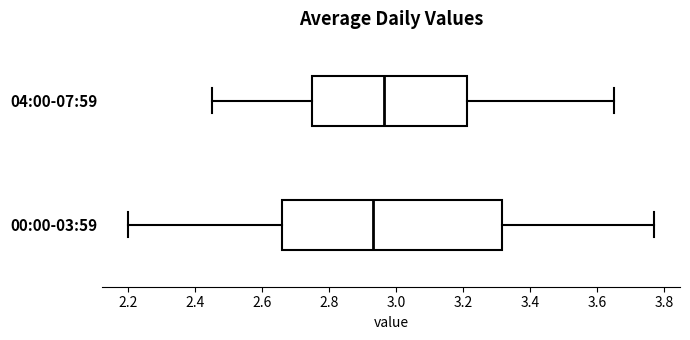

Comparing the boxes themselves (not the whiskers), which one is the widest?

00:00-03:59